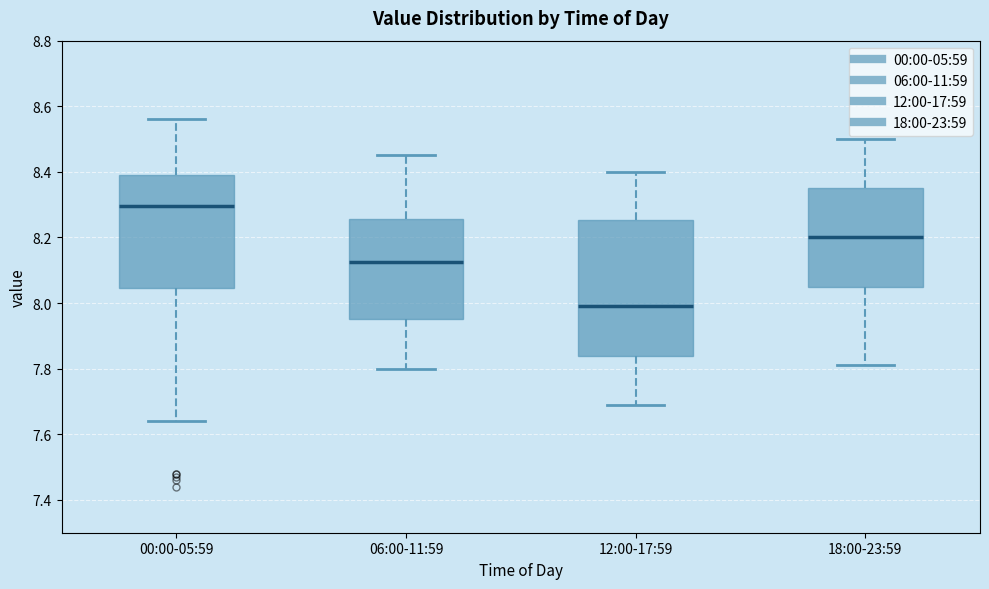

Which box's median line is the highest?

00:00-05:59